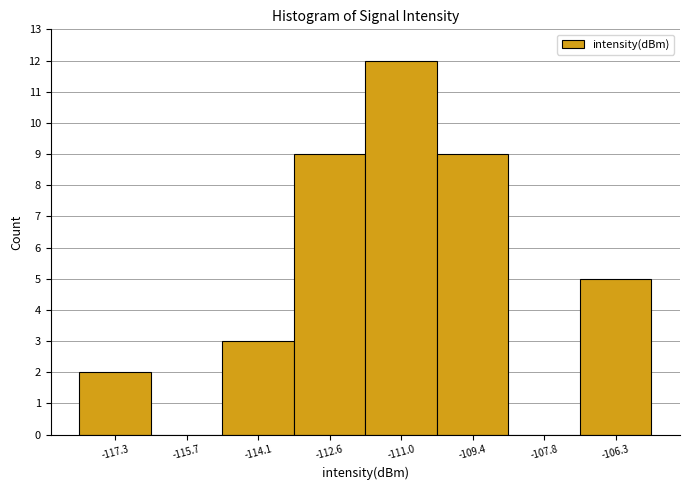

Reading left to right, list all the values displayed in this chart.

-117.3=2	-115.7=0	-114.1=3	-112.6=9	-111.0=12	-109.4=9	-107.8=0	-106.3=5